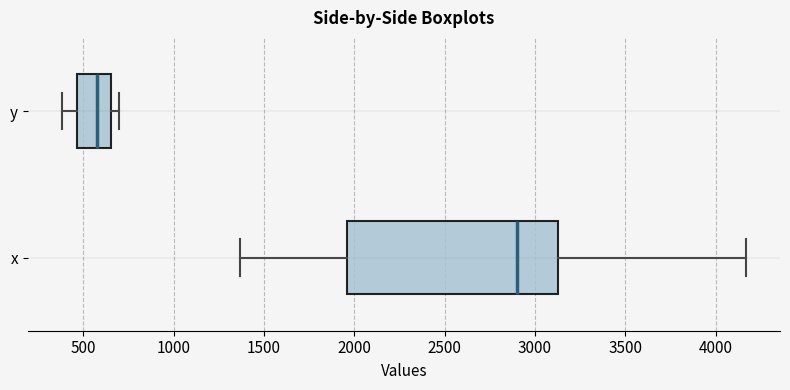

Reading bottom to top, transcribe this box plot: for each box, give where its median line is, the range the box spans, and where its two whiskers end, as read against the x-axis. The values are not printed on the chart, so give them approximately, as read against the axis.

x: median 2900, box 1950 to 3150, whiskers 1350 to 4150
y: median 600, box 450 to 650, whiskers 400 to 700